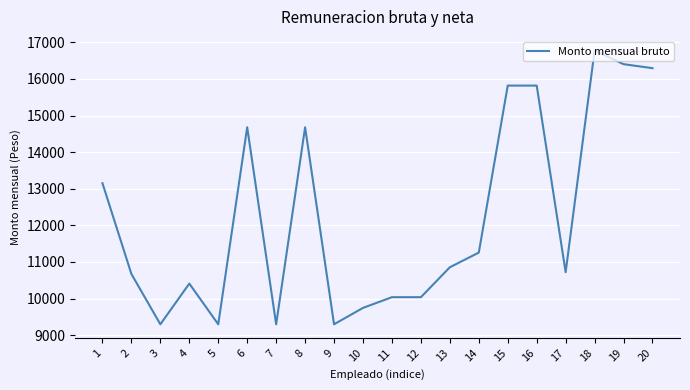

Is this an area chart (filled region under the line)?

No